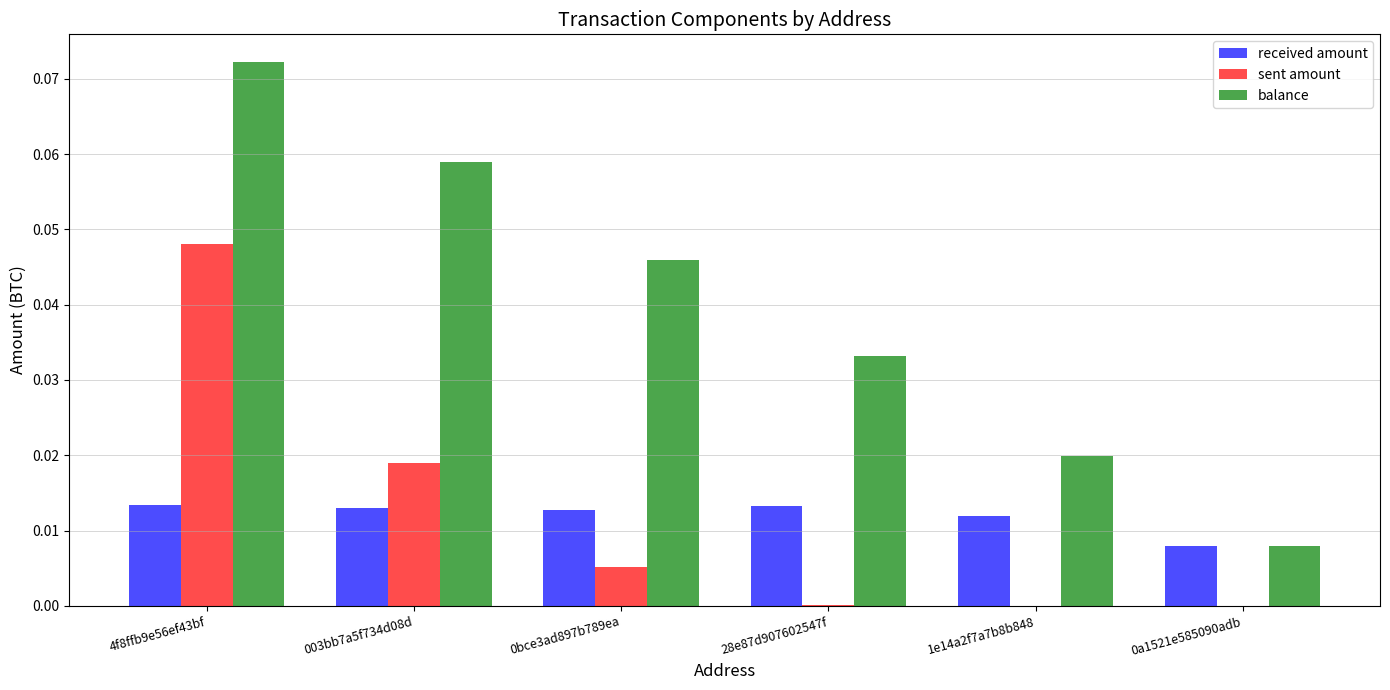

Is the value of balance at 0bce3ad897b789ea greater than the value of received amount at 1e14a2f7a7b8b848?

Yes